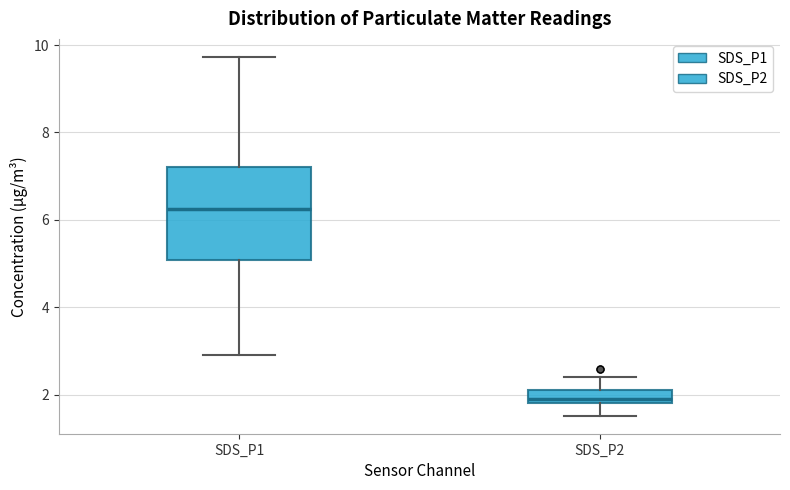

Which box has the lowest median line?

SDS_P2